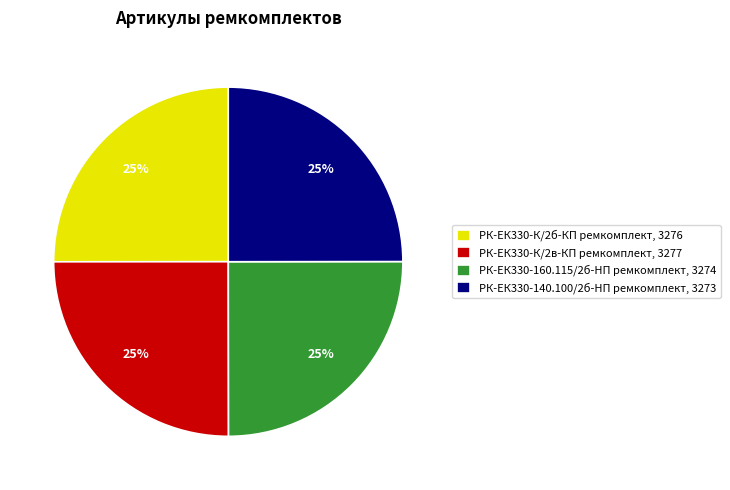

True or false: РК-ЕК330-К/2б-КП ремкомплект, 3276 accounts for 10% of the total.

False